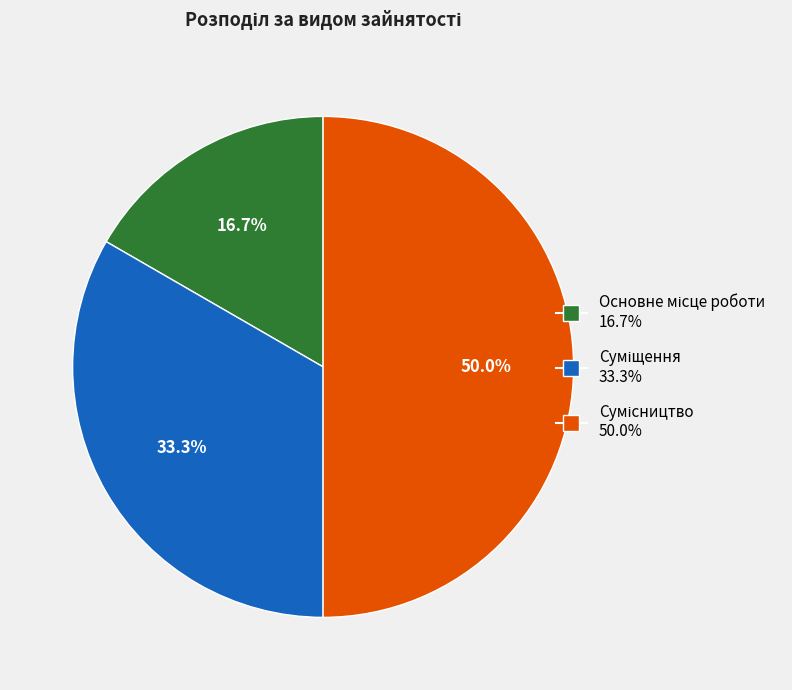

Approximately how many times larger is the value at Суміщення compared to Основне місце роботи?

2.0